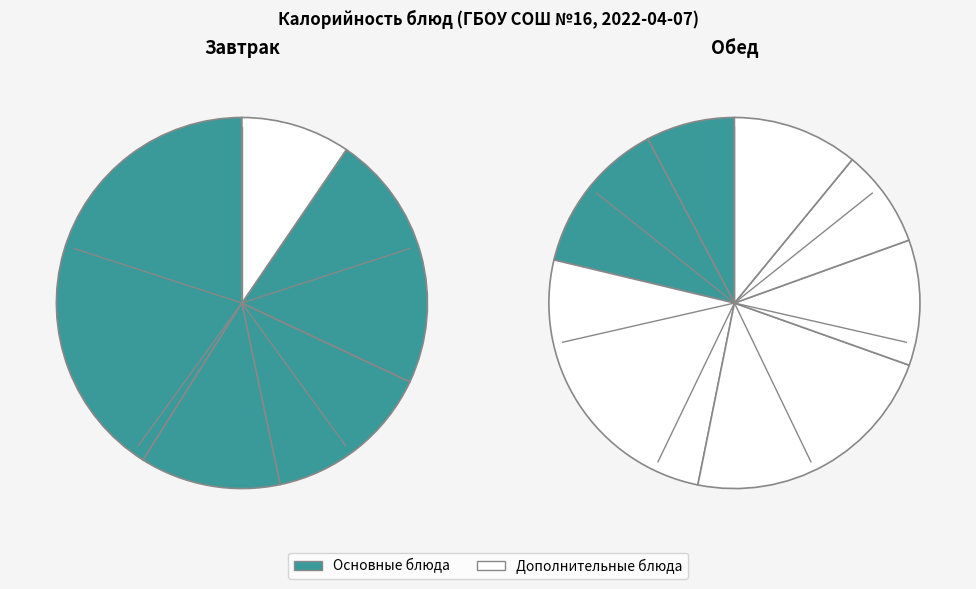

Count the number of slices in the pie.

12